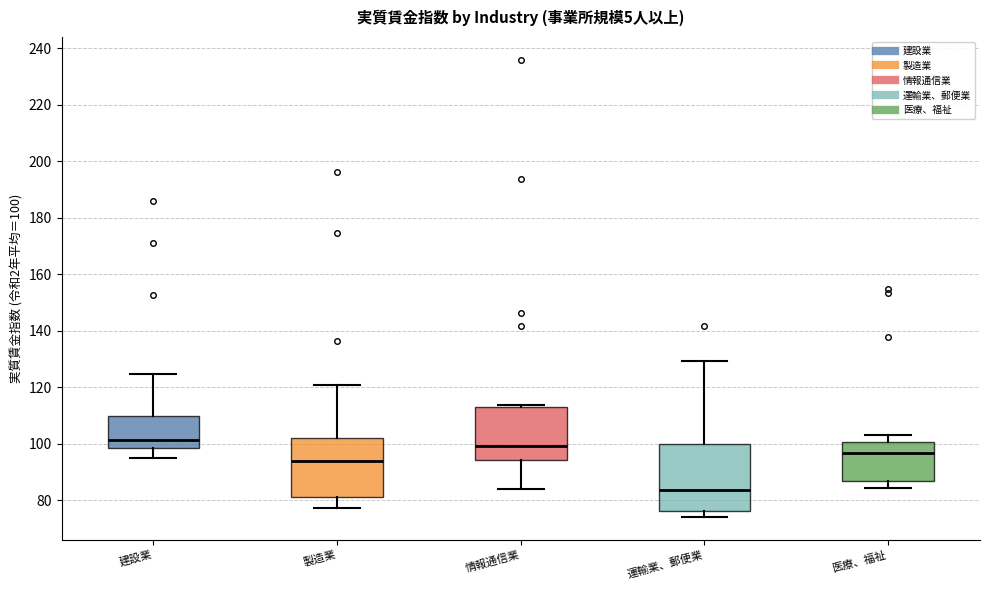

Reading left to right, transcribe this box plot: for each box, give where its median line is, the range the box spans, and where its two whiskers end, as read against the y-axis. The values are not printed on the chart, so give them approximately, as read against the axis.

建設業: median 102, box 98 to 110, whiskers 96 to 124
製造業: median 94, box 82 to 102, whiskers 78 to 120
情報通信業: median 100, box 94 to 112, whiskers 84 to 114
運輸業、郵便業: median 84, box 76 to 100, whiskers 74 to 130
医療、福祉: median 96, box 86 to 100, whiskers 84 to 102